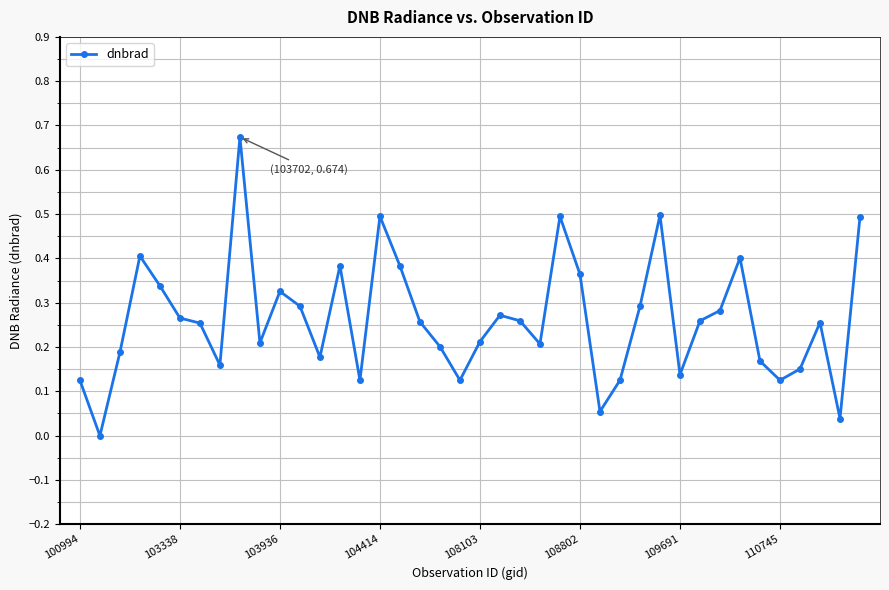

True or false: there are more than 1 points higher than both neighbors.

True